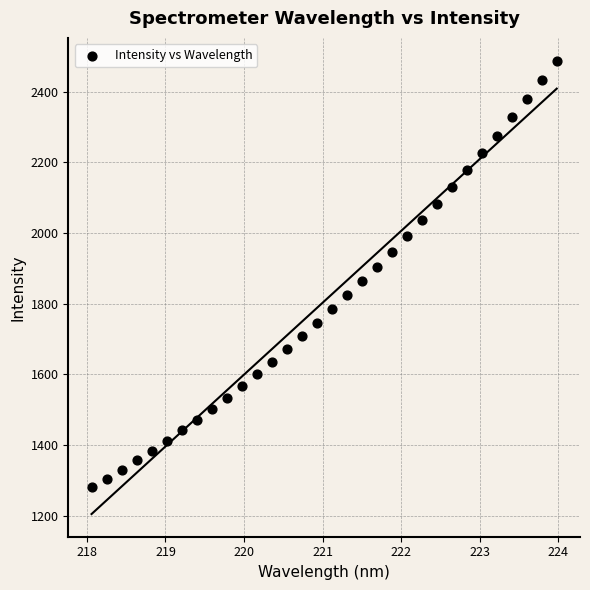

What is the range of X values (max minus min)?

5.9